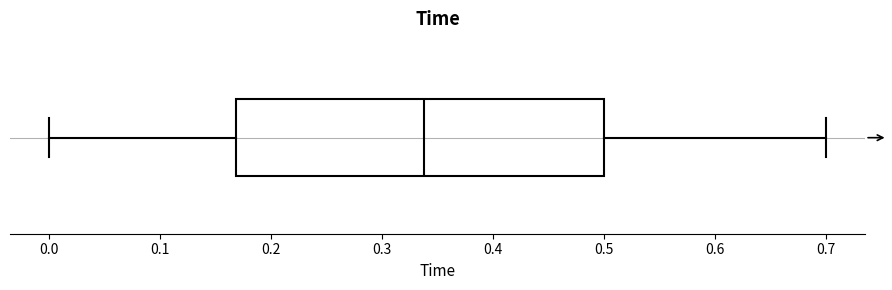

Transcribe this box plot: give where the median line is, the range the box spans, and where the two whiskers end, as read against the x-axis. The values are not printed on the chart, so give them approximately, as read against the axis.

median 0.34, box 0.17 to 0.50, whiskers 0.00 to 0.70